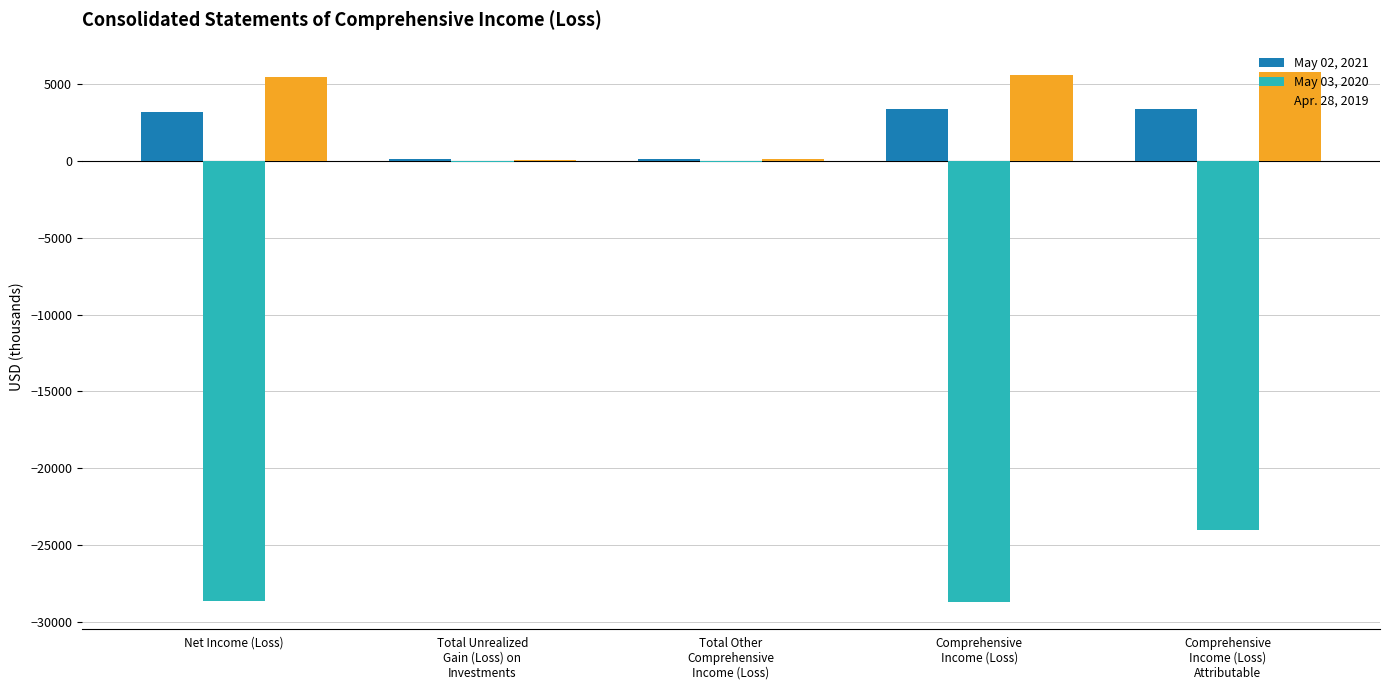

Is the value of May 02, 2021 at Comprehensive
Income (Loss) greater than the value of Apr. 28, 2019 at Total Unrealized
Gain (Loss) on
Investments?

Yes